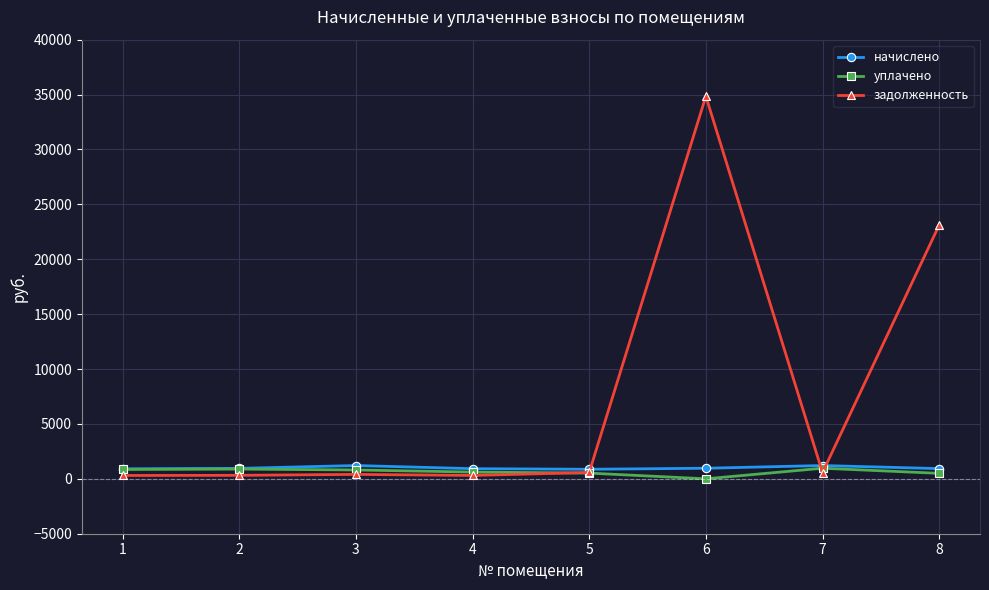

Which series has the widest spread of values?

задолженность